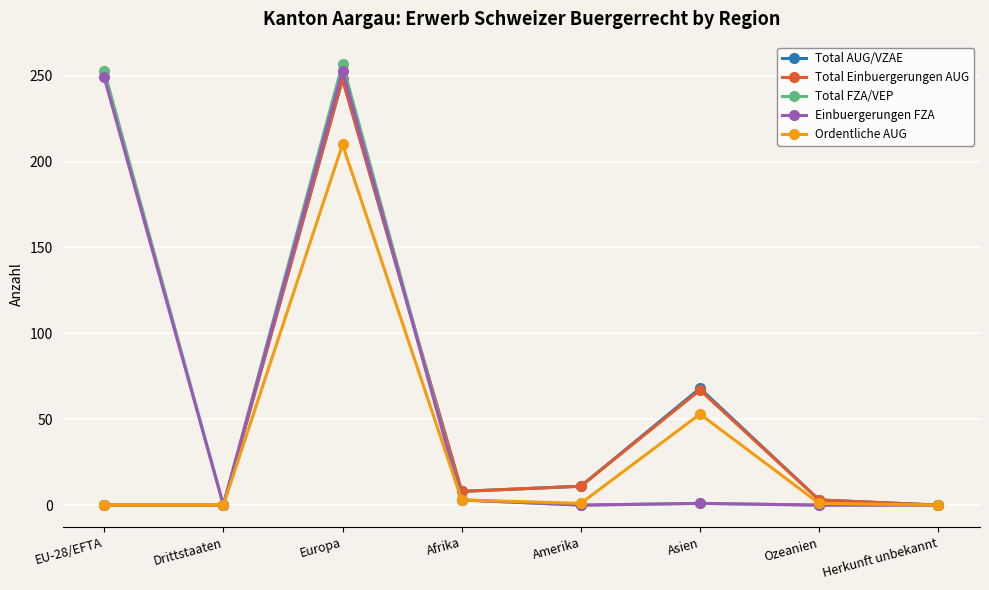

What position from the left is Herkunft unbekannt?

8